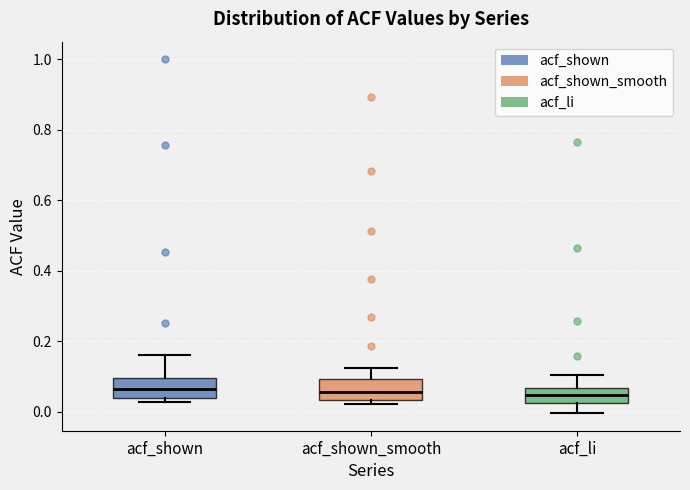

Reading left to right, transcribe this box plot: for each box, give where its median line is, the range the box spans, and where its two whiskers end, as read against the y-axis. The values are not printed on the chart, so give them approximately, as read against the axis.

acf_shown: median 0.06, box 0.04 to 0.10, whiskers 0.02 to 0.16
acf_shown_smooth: median 0.06, box 0.04 to 0.10, whiskers 0.02 to 0.12
acf_li: median 0.04, box 0.02 to 0.06, whiskers 0.00 to 0.10